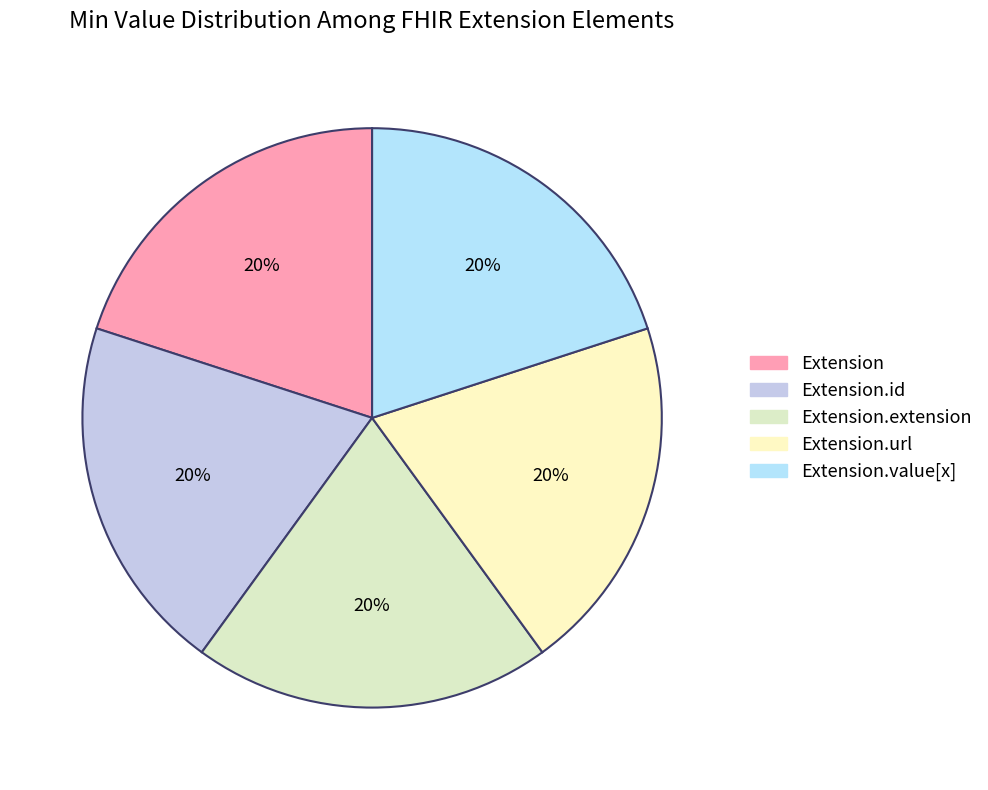

How many segments does this pie chart have?

5